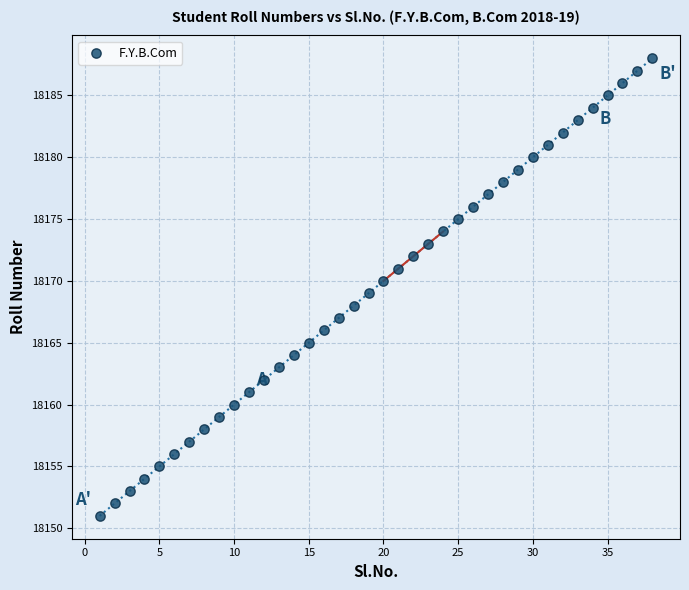

What is the range of Y values (max minus min)?

37